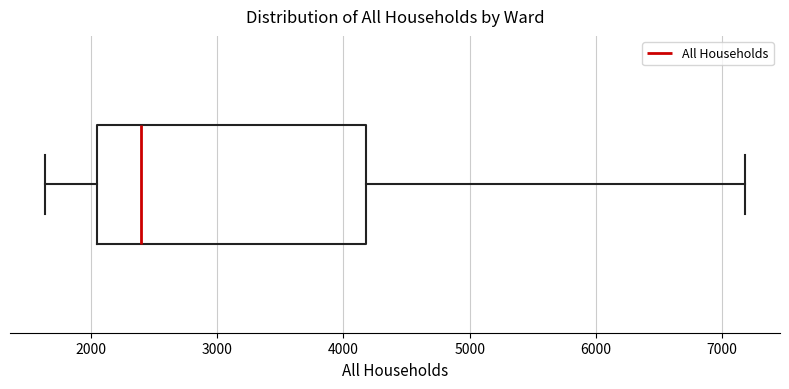

Read this box plot against the x-axis: the position of the median line, the range covered by the box, and the ends of both whiskers. The values are not printed on the chart, so give them approximately, as read against the axis.

median 2400, box 2000 to 4200, whiskers 1600 to 7200